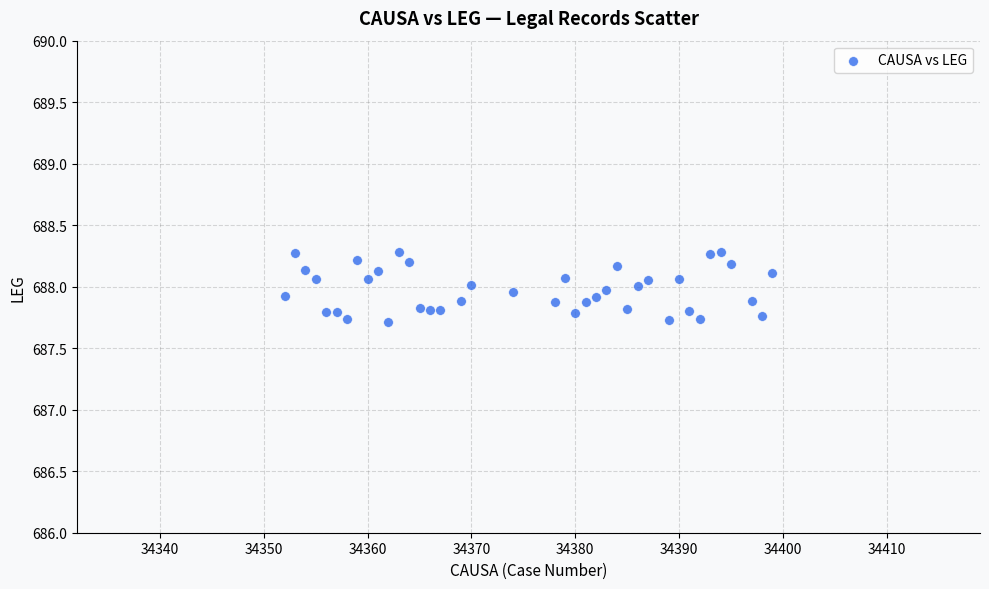

What is the range of Y values (max minus min)?

0.6